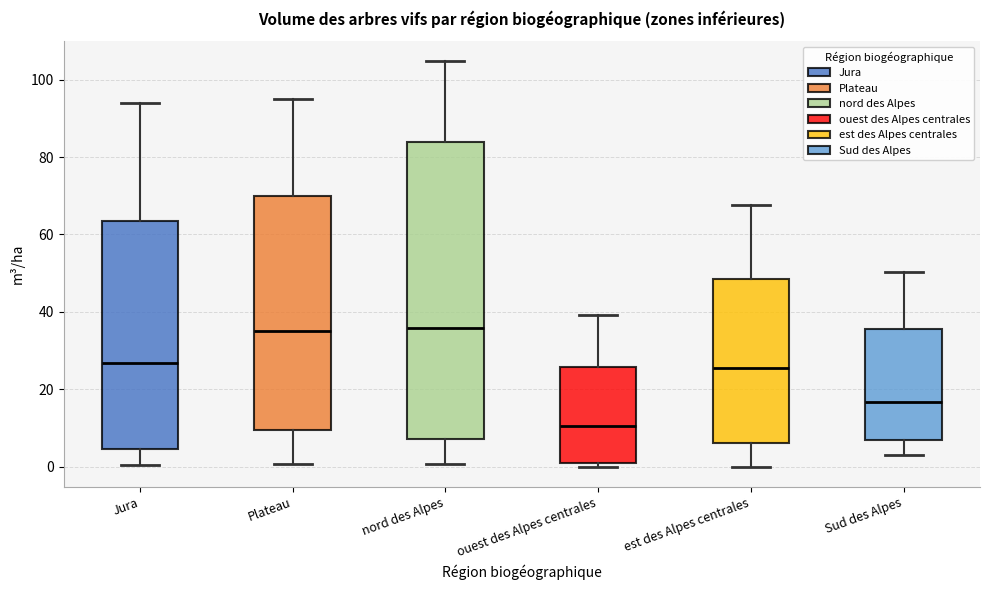

Which box's median line is the lowest?

ouest des Alpes centrales